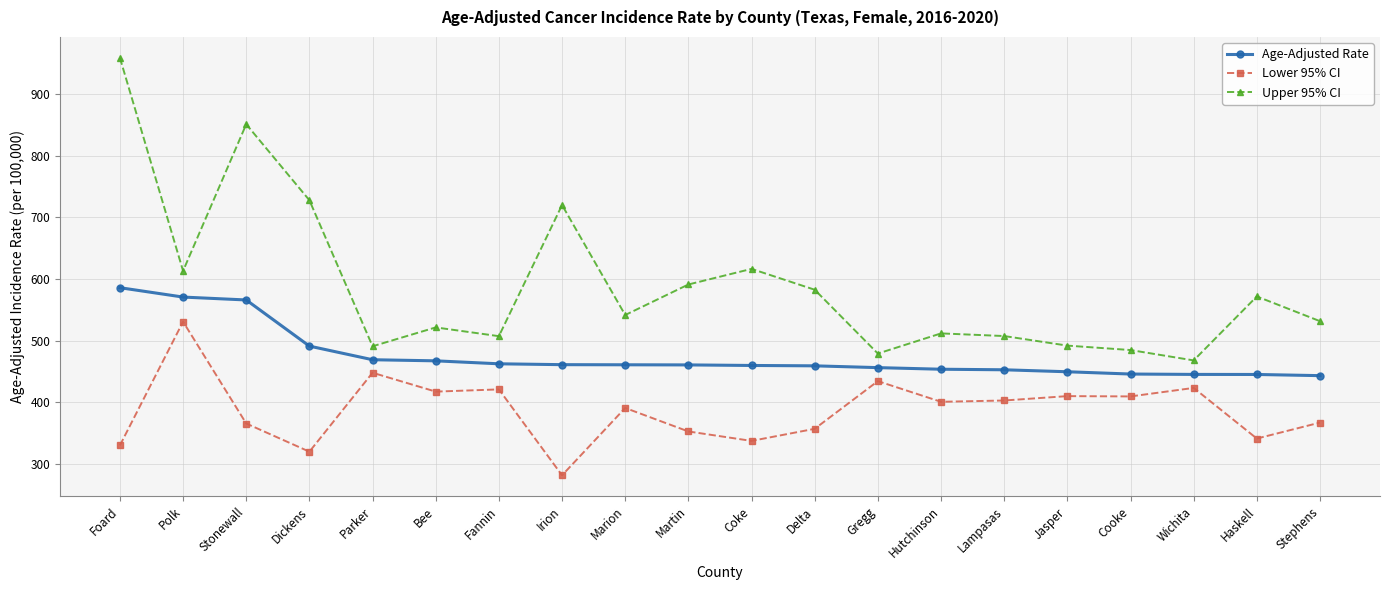

Is it true that Lower 95% CI equals 353.0 at Martin?

True